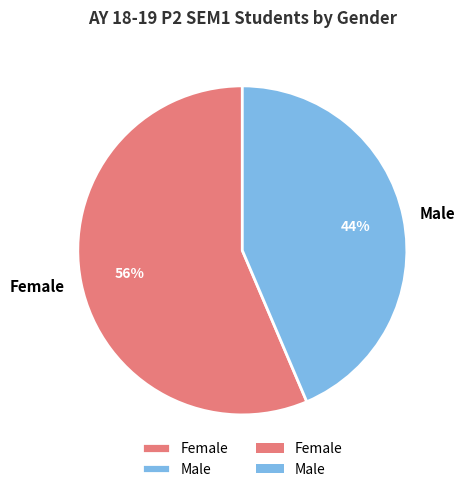

To the nearest percent, what portion does Female represent?

56%